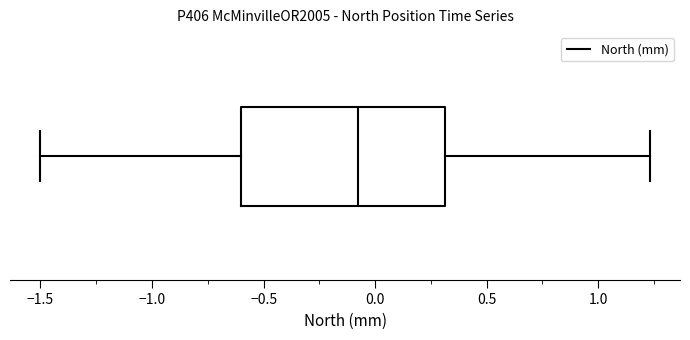

Where does the right whisker of the box end on the x-axis? The values are not printed on the chart, so give them approximately, as read against the axis.

1.25